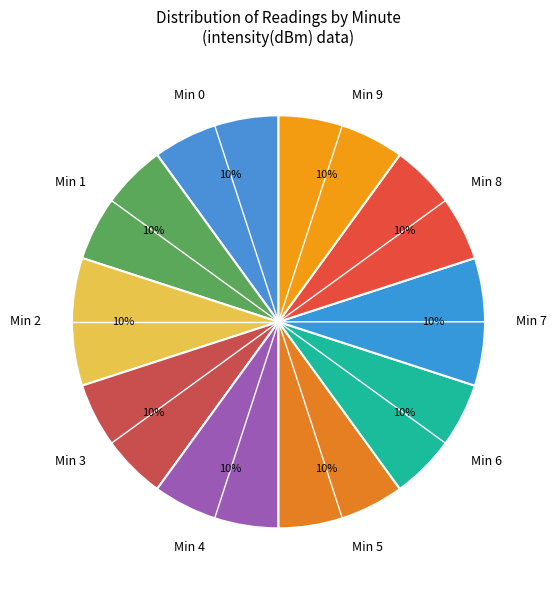

What percentage is the Min 9 slice, to the nearest percent?

10%